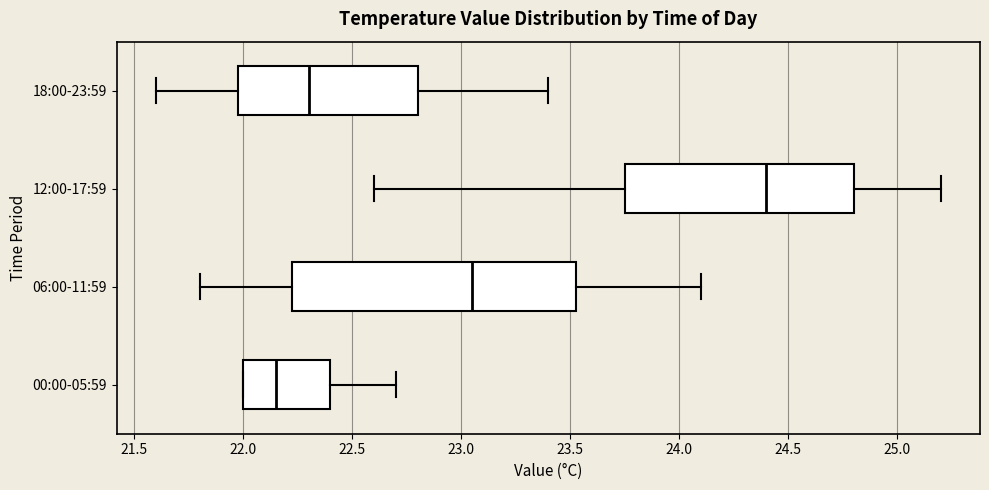

Comparing the boxes themselves (not the whiskers), which one is the widest?

06:00-11:59